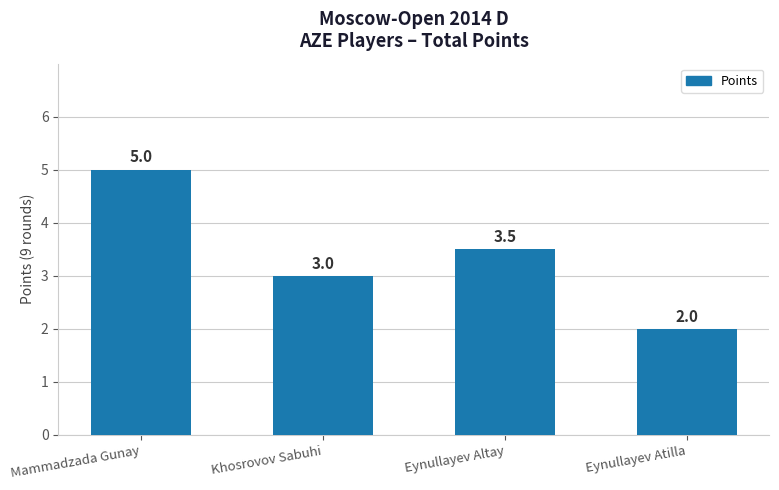

Rank the categories by value from lowest to highest.

Eynullayev Atilla, Khosrovov Sabuhi, Eynullayev Altay, Mammadzada Gunay